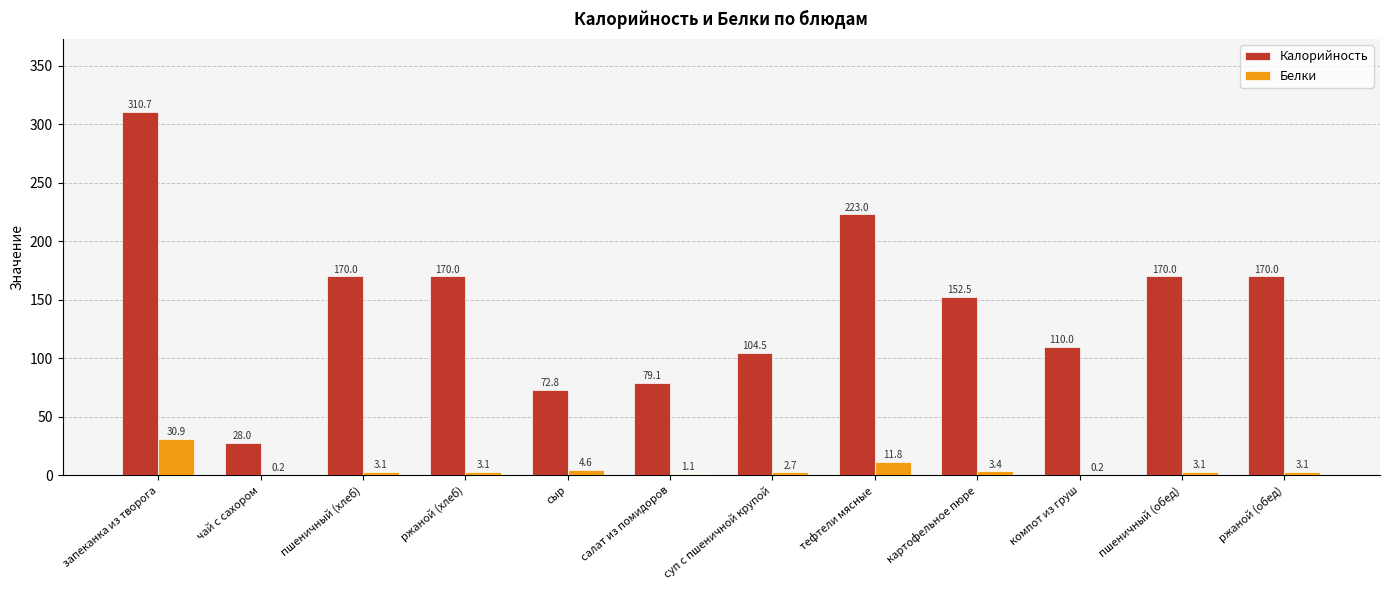

What is the total value across all series at компот из груш?

110.2